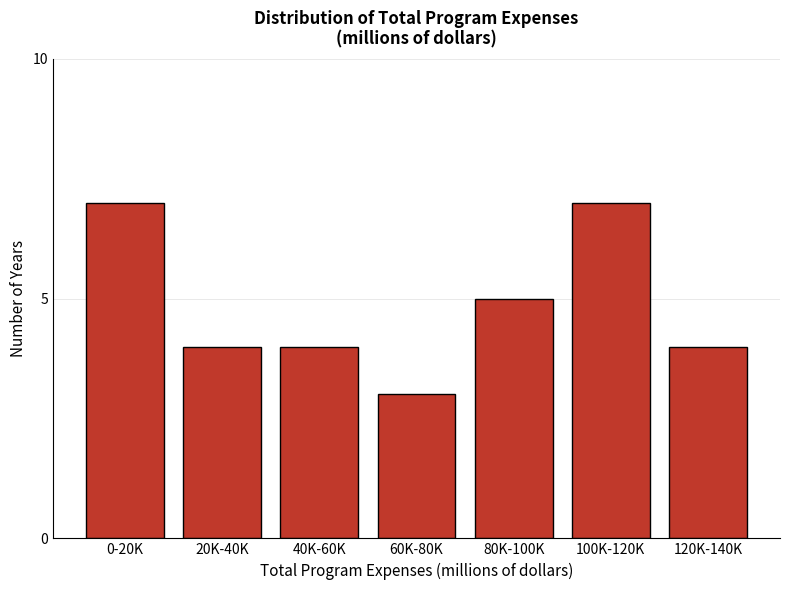

Reading left to right, what are all the values shown in this chart?

0-20K=7	20K-40K=4	40K-60K=4	60K-80K=3	80K-100K=5	100K-120K=7	120K-140K=4